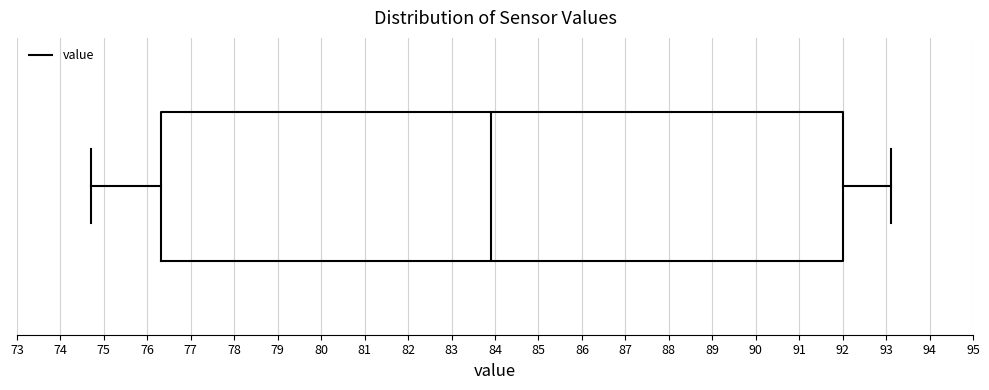

Read this box plot against the x-axis: the position of the median line, the range covered by the box, and the ends of both whiskers. The values are not printed on the chart, so give them approximately, as read against the axis.

median 83.9, box 76.3 to 92.0, whiskers 74.7 to 93.1